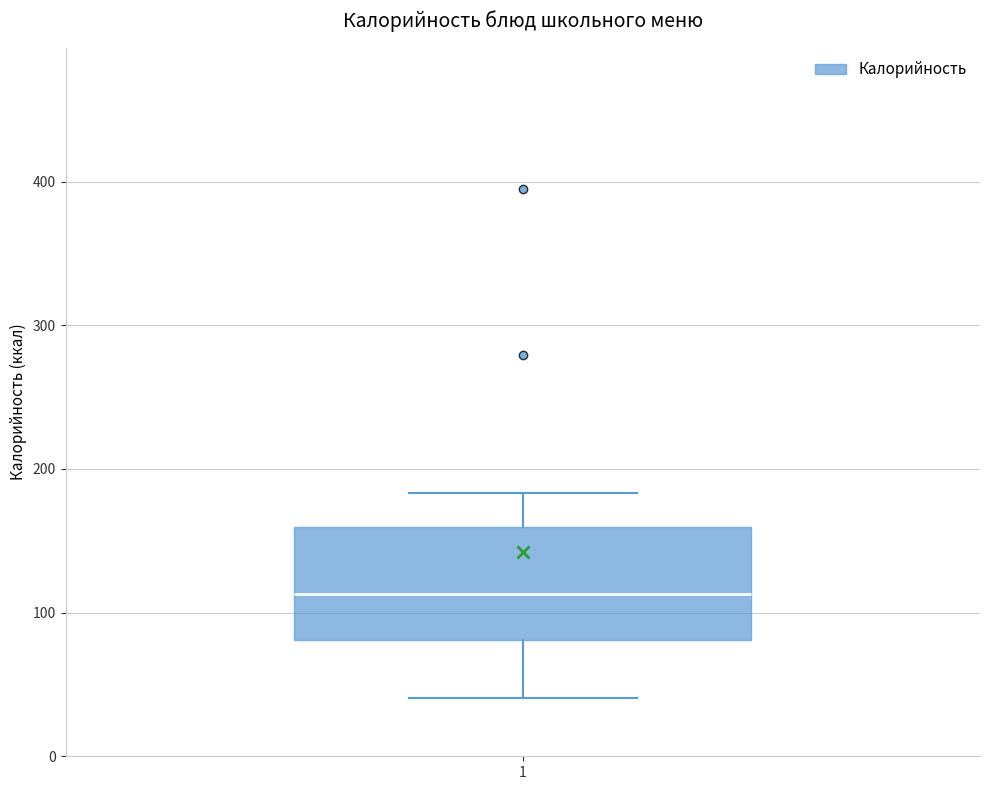

Where does the median line of the box at x = 1 sit on the y-axis? The values are not printed on the chart, so give them approximately, as read against the axis.

110